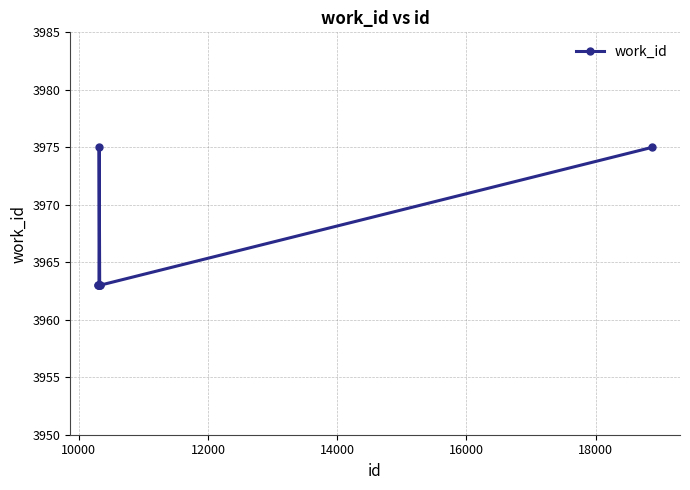

Reading right to left, extract all data points from this chart.

3975	3963	3963	3975	3963	3963	3963	3963